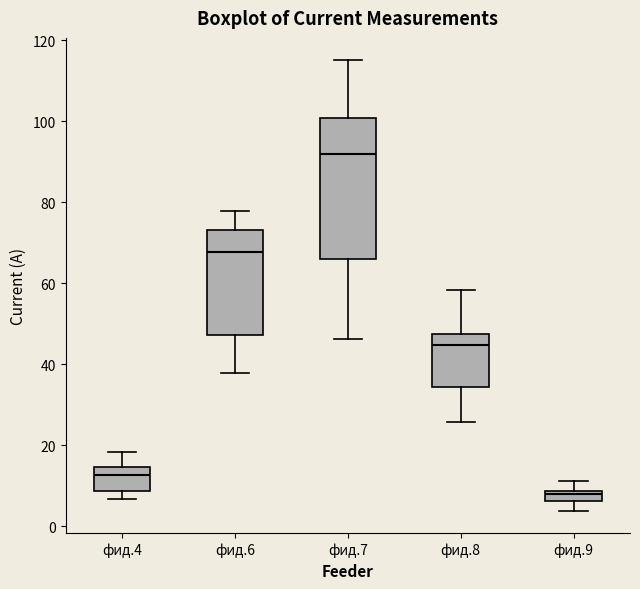

Which box has the lowest median line?

фид.9